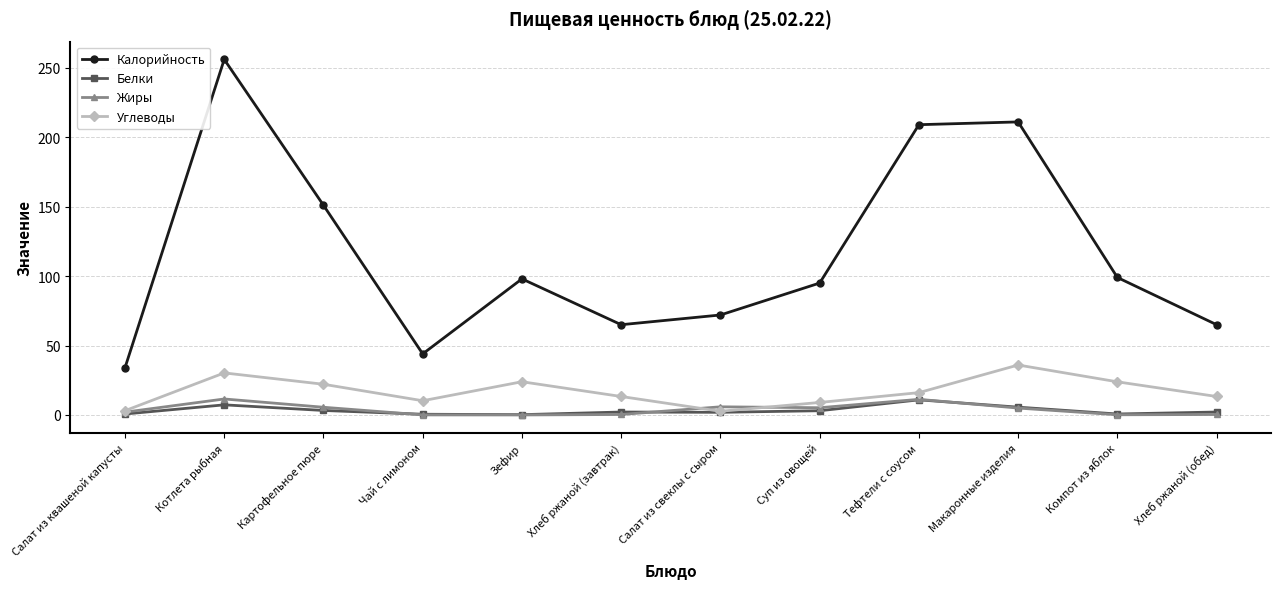

At which category is the sum across all series the highest?

Котлета рыбная